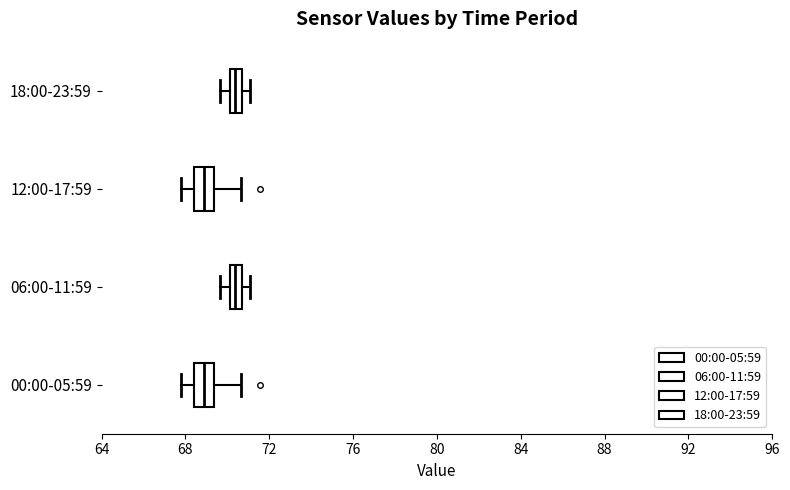

Where is the right edge of the box for 12:00-17:59 on the x-axis? The values are not printed on the chart, so give them approximately, as read against the axis.

69.5